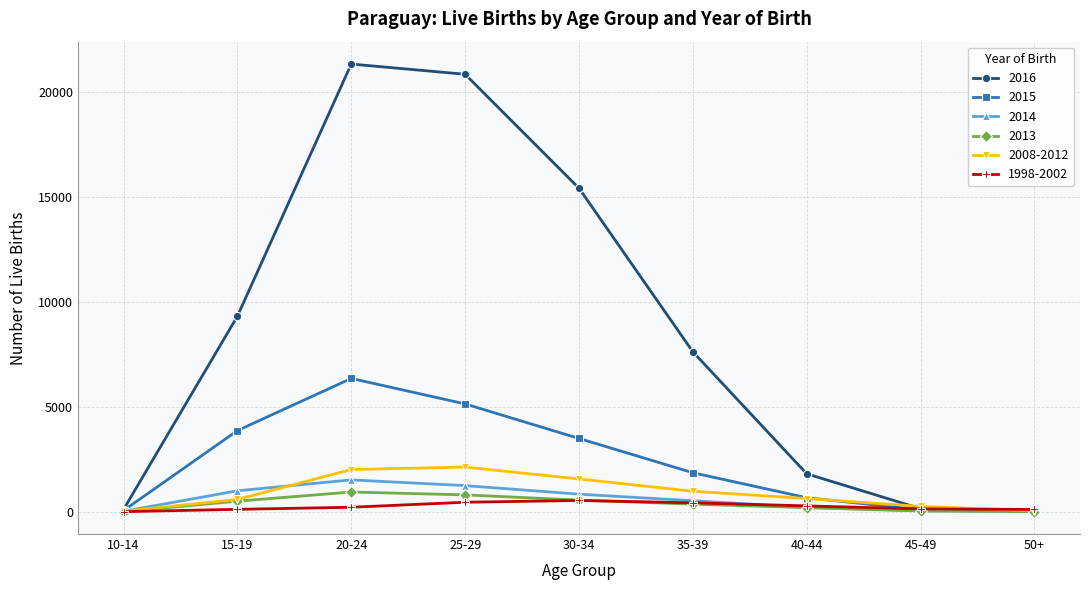

Which category has the highest value in the 2016 series?

20-24